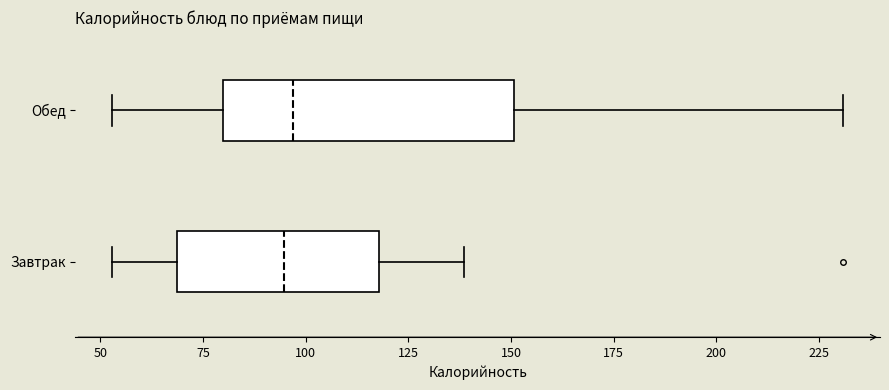

Reading bottom to top, transcribe this box plot: for each box, give where its median line is, the range the box spans, and where its two whiskers end, as read against the x-axis. The values are not printed on the chart, so give them approximately, as read against the axis.

Завтрак: median 95, box 70 to 120, whiskers 55 to 140
Обед: median 95, box 80 to 150, whiskers 55 to 230